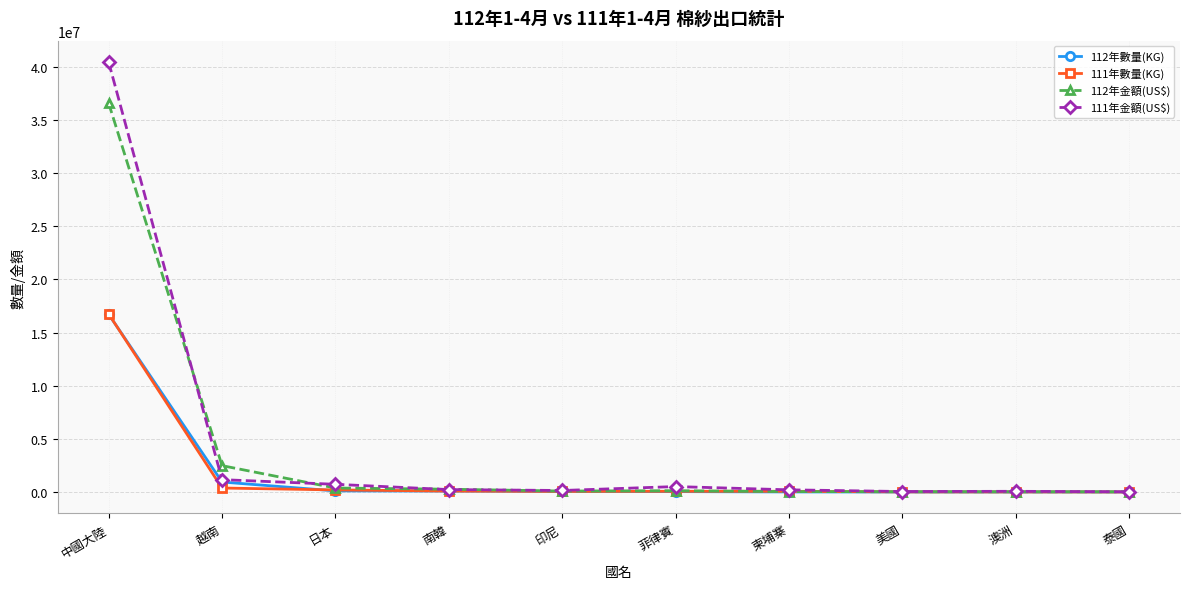

What is the maximum value shown in the chart?

40452072